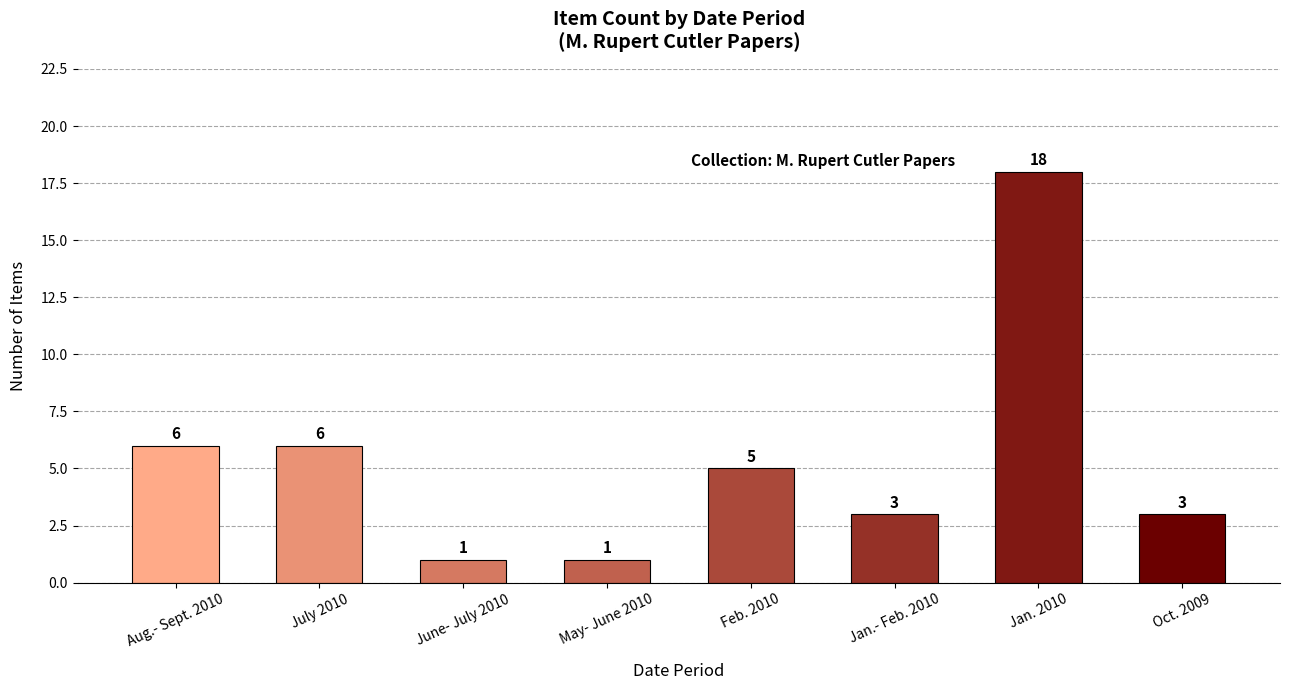

What is the difference between the values at Feb. 2010 and Oct. 2009?

2